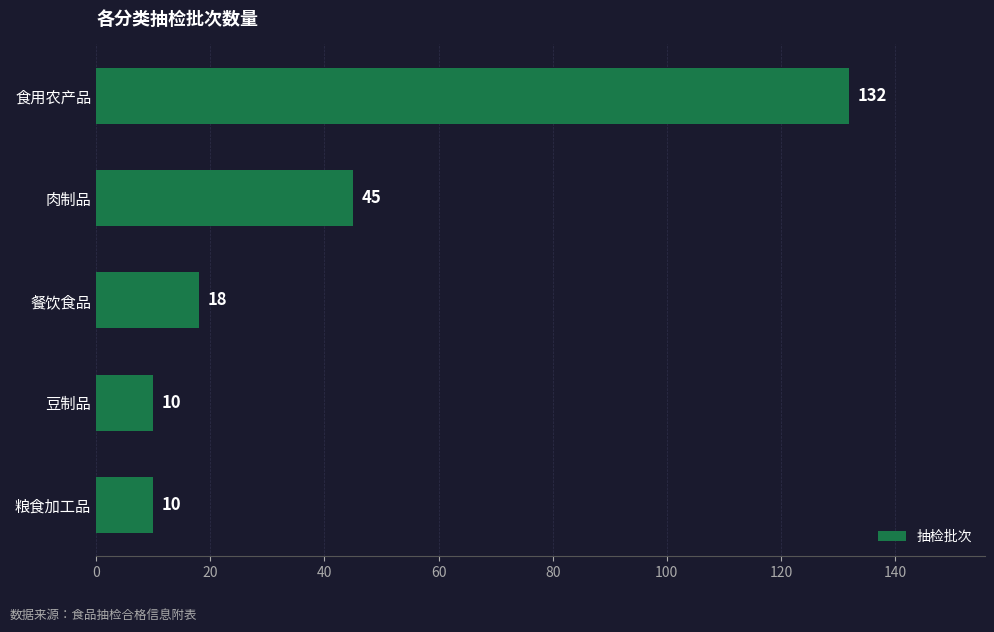

What is the change in value from 肉制品 to 豆制品?

-35